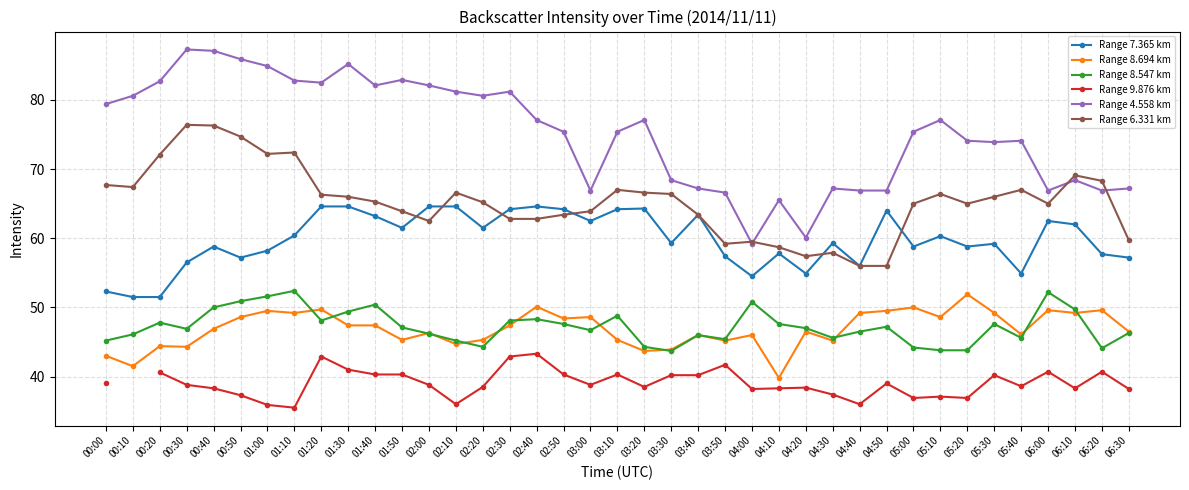

List the series in order of their peak value, highest first.

Range 4.558 km, Range 6.331 km, Range 7.365 km, Range 8.547 km, Range 8.694 km, Range 9.876 km